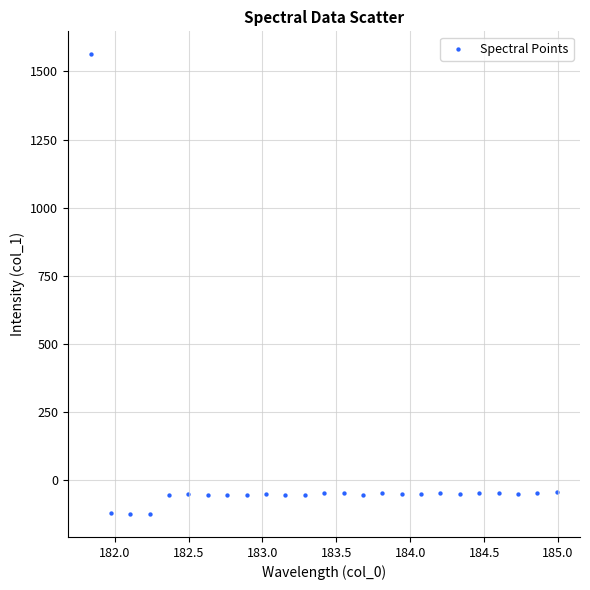

What is the range of Y values (max minus min)?

1688.1